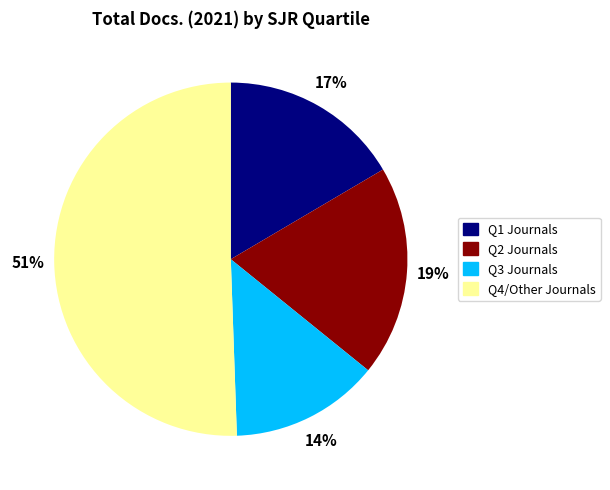

How many segments does this pie chart have?

4